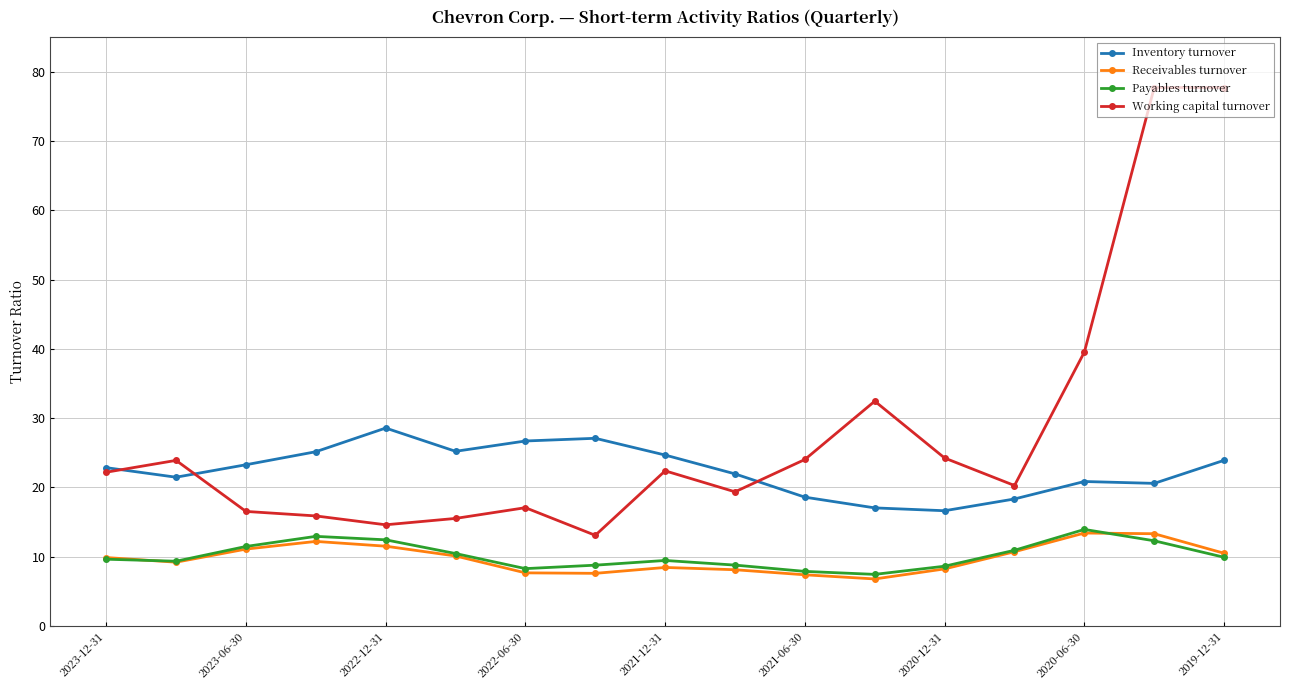

True or false: Inventory turnover and Payables turnover intersect in this chart.

False